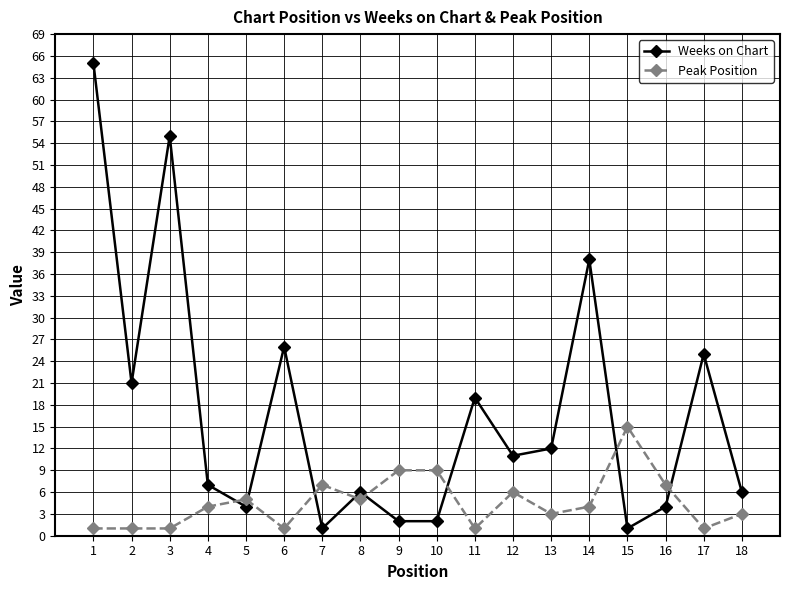

What is the value of the Weeks on Chart point at the 6th from the left?

26